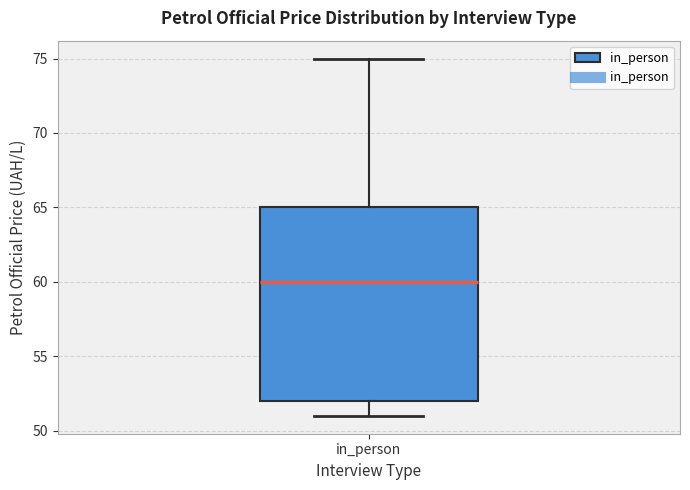

Where does the median line of the box for in_person sit on the y-axis? The values are not printed on the chart, so give them approximately, as read against the axis.

60